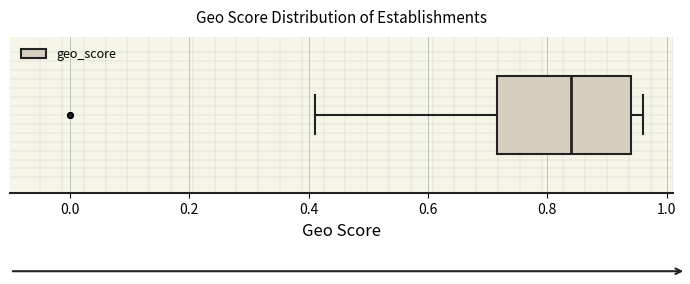

Where is the right edge of the box on the x-axis? The values are not printed on the chart, so give them approximately, as read against the axis.

0.94